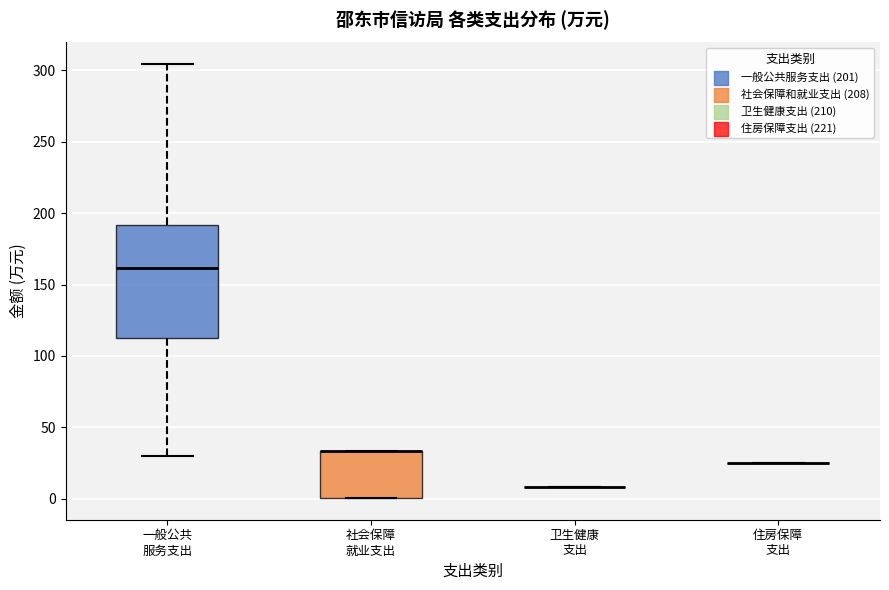

Reading left to right, read every box against the y-axis: the position of its median line, the range the box covers, and the ends of its whiskers. The values are not printed on the chart, so give them approximately, as read against the axis.

一般公共 服务支出: median 160, box 115 to 190, whiskers 30 to 305
社会保障 就业支出: median 35 (drawn on the box's upper edge), box 0 to 35, whiskers 0 to 35
卫生健康 支出: box collapsed to a line at 10, whiskers 10 to 10
住房保障 支出: box collapsed to a line at 25, whiskers 25 to 25